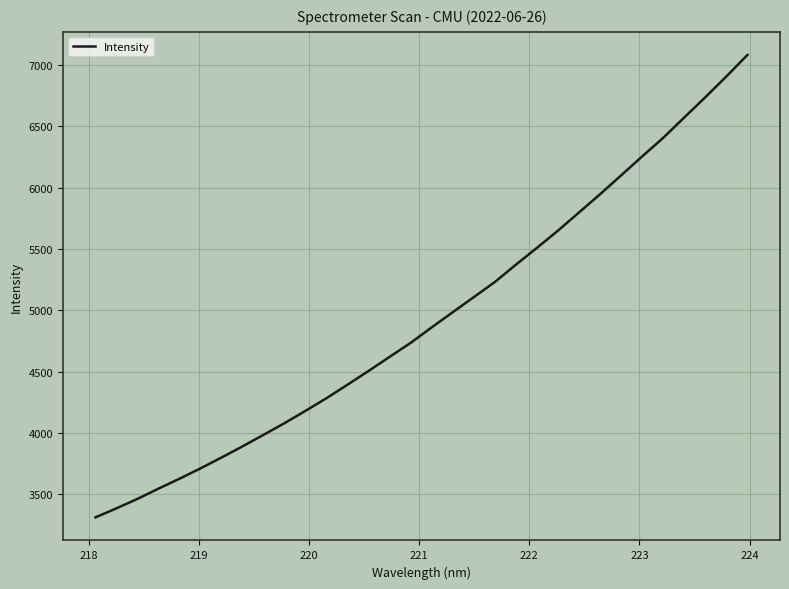

What is the difference between the maximum and minimum values?

3770.0